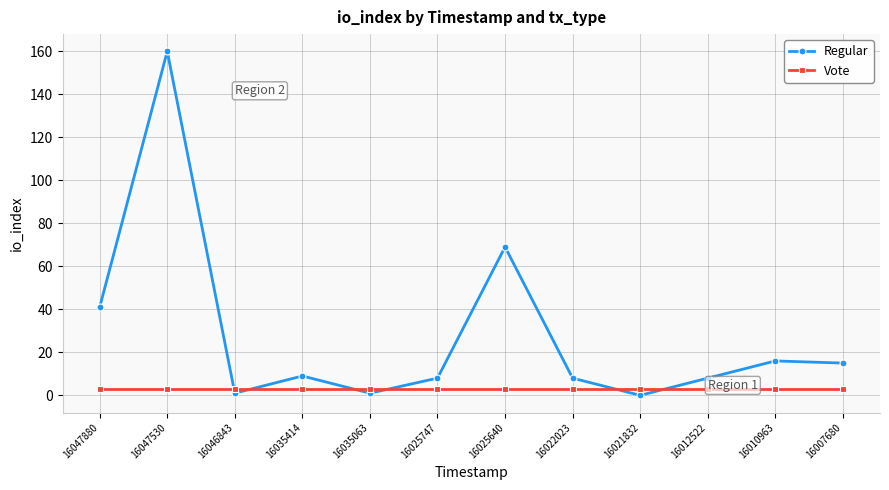

How many data points in Regular are less than 9?

6